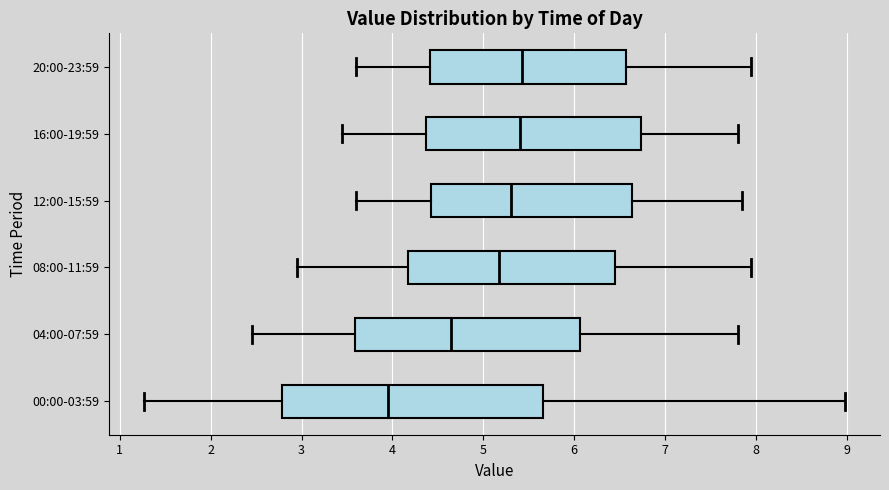

Reading bottom to top, transcribe this box plot: for each box, give where its median line is, the range the box spans, and where its two whiskers end, as read against the x-axis. The values are not printed on the chart, so give them approximately, as read against the axis.

00:00-03:59: median 4.0, box 2.8 to 5.7, whiskers 1.3 to 9.0
04:00-07:59: median 4.7, box 3.6 to 6.1, whiskers 2.5 to 7.8
08:00-11:59: median 5.2, box 4.2 to 6.5, whiskers 3.0 to 8.0
12:00-15:59: median 5.3, box 4.4 to 6.6, whiskers 3.6 to 7.9
16:00-19:59: median 5.4, box 4.4 to 6.7, whiskers 3.5 to 7.8
20:00-23:59: median 5.4, box 4.4 to 6.6, whiskers 3.6 to 8.0